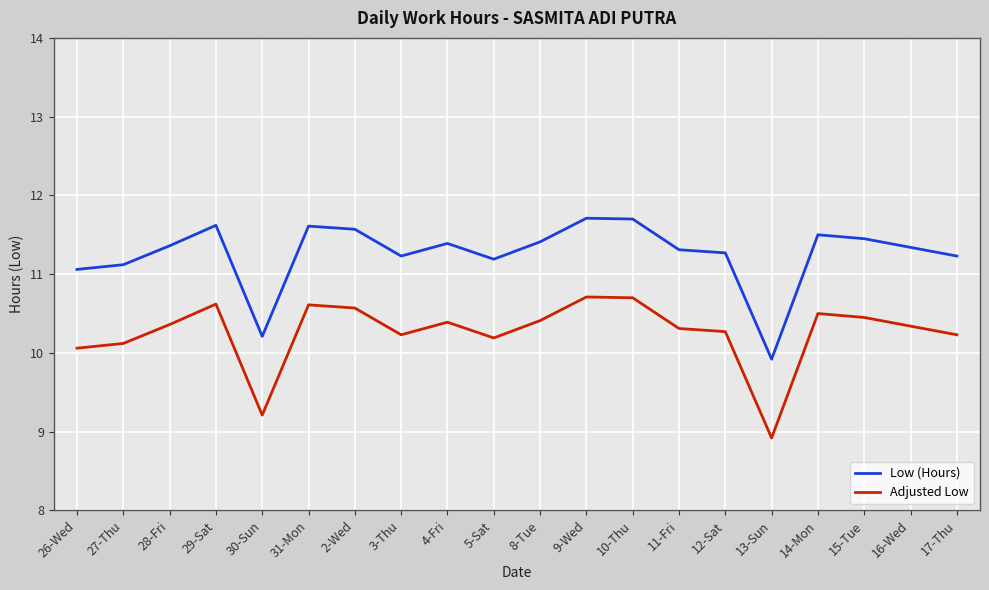

What position from the right is 15-Tue?

3